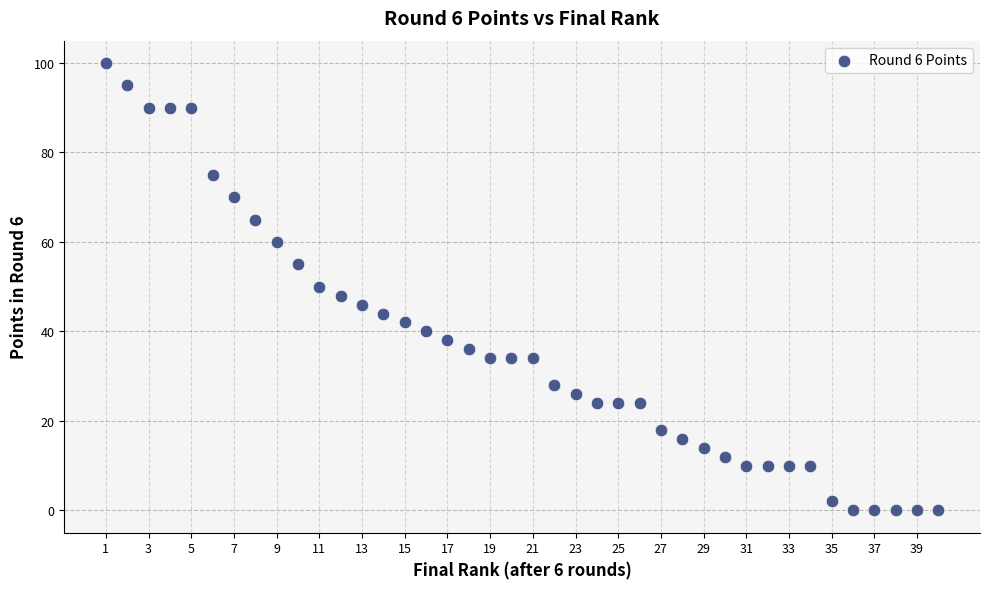

What is the range of X values (max minus min)?

39.0